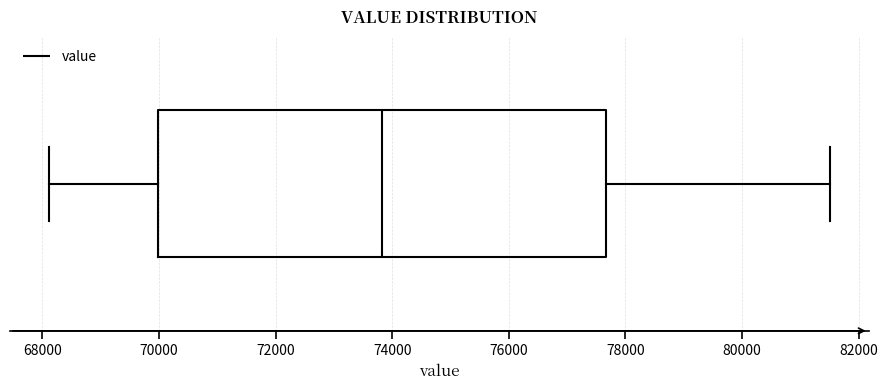

Read this box plot against the x-axis: the position of the median line, the range covered by the box, and the ends of both whiskers. The values are not printed on the chart, so give them approximately, as read against the axis.

median 73800, box 70000 to 77600, whiskers 68200 to 81600